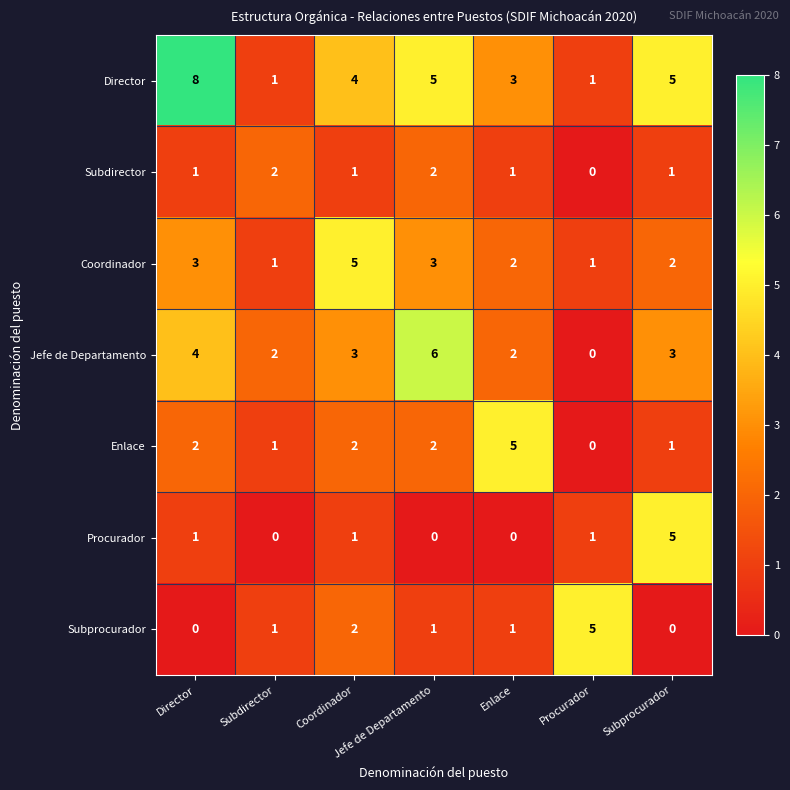

What is the total value across all series at Jefe de Departamento?

19